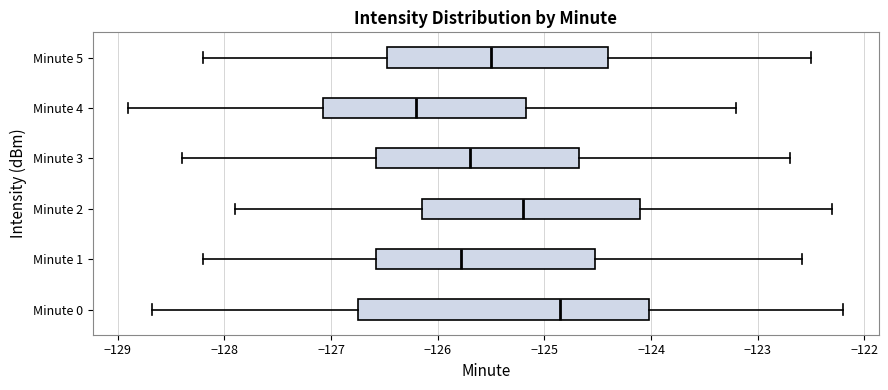

Reading bottom to top, read every box against the x-axis: the position of its median line, the range the box covers, and the ends of its whiskers. The values are not printed on the chart, so give them approximately, as read against the axis.

Minute 0: median -124.9, box -126.7 to -124.0, whiskers -128.7 to -122.2
Minute 1: median -125.8, box -126.6 to -124.5, whiskers -128.2 to -122.6
Minute 2: median -125.2, box -126.1 to -124.1, whiskers -127.9 to -122.3
Minute 3: median -125.7, box -126.6 to -124.7, whiskers -128.4 to -122.7
Minute 4: median -126.2, box -127.1 to -125.2, whiskers -128.9 to -123.2
Minute 5: median -125.5, box -126.5 to -124.4, whiskers -128.2 to -122.5